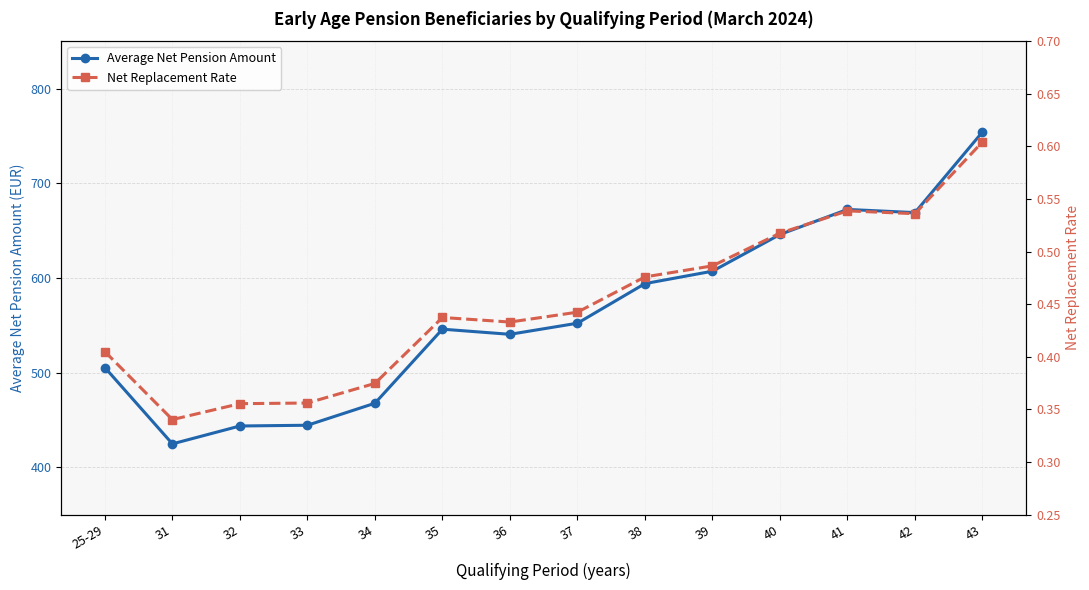

How many data points in Average Net Pension Amount are above 552?

7